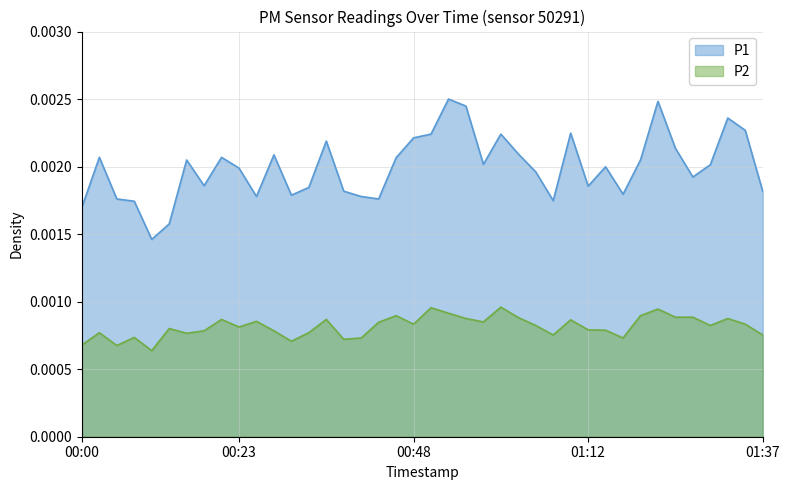

What is the label of the 21st point from the right?

00:48